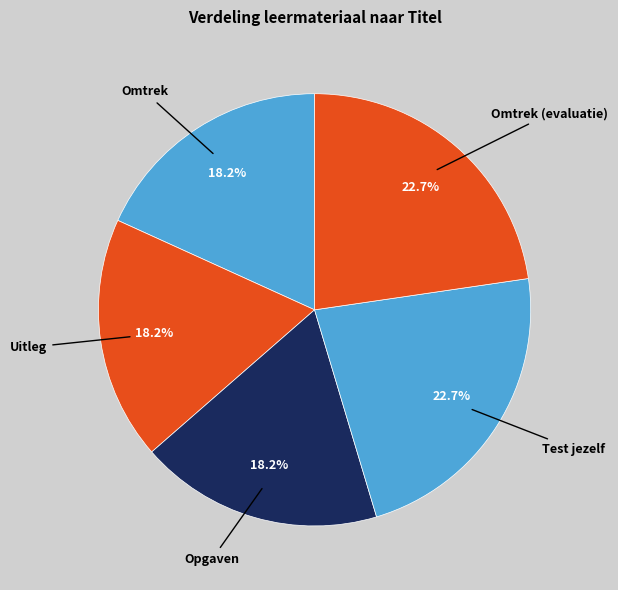

Does any single category account for the majority?

No